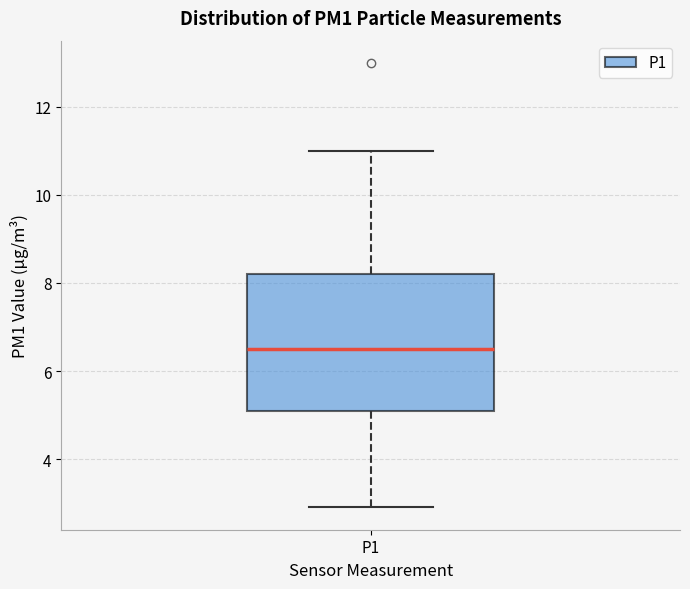

Read this box plot against the y-axis: the position of the median line, the range covered by the box, and the ends of both whiskers. The values are not printed on the chart, so give them approximately, as read against the axis.

median 6.6, box 5.2 to 8.2, whiskers 3.0 to 11.0